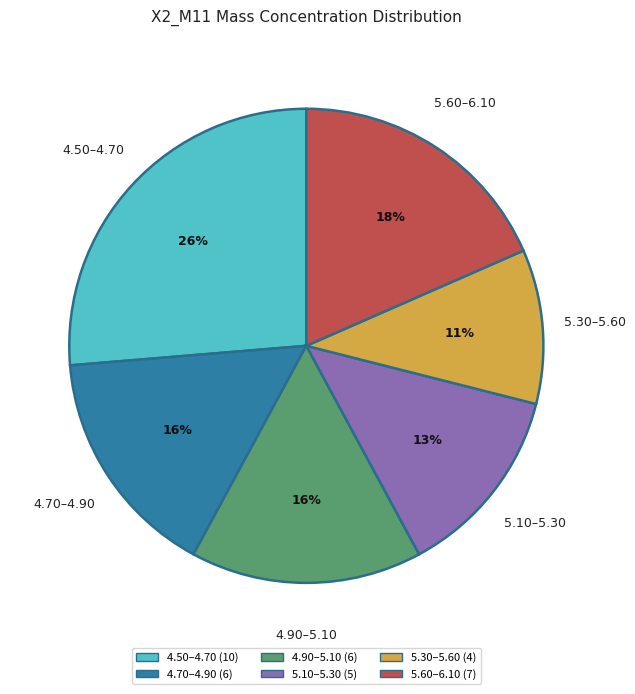

To the nearest percent, what is the average slice percentage?

17%